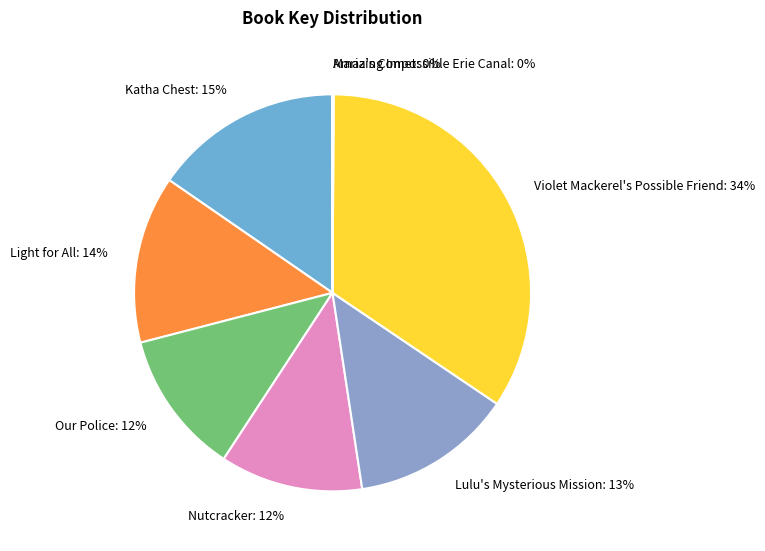

The Our Police slice represents 26% of the pie. True or false?

False